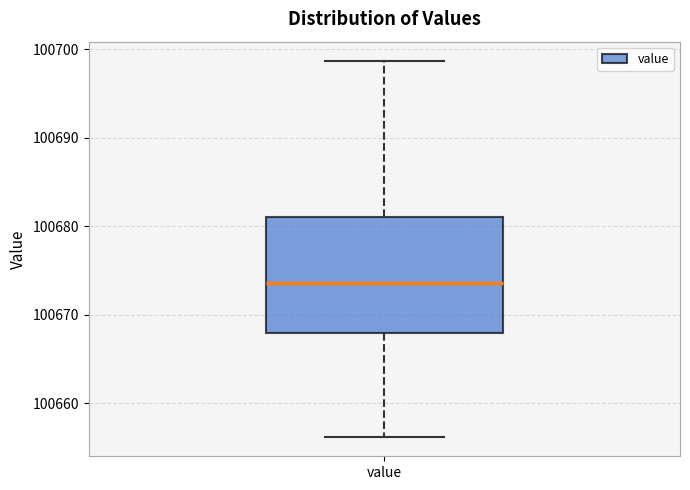

Read this box plot against the y-axis: the position of the median line, the range covered by the box, and the ends of both whiskers. The values are not printed on the chart, so give them approximately, as read against the axis.

median 100674, box 100668 to 100681, whiskers 100656 to 100699